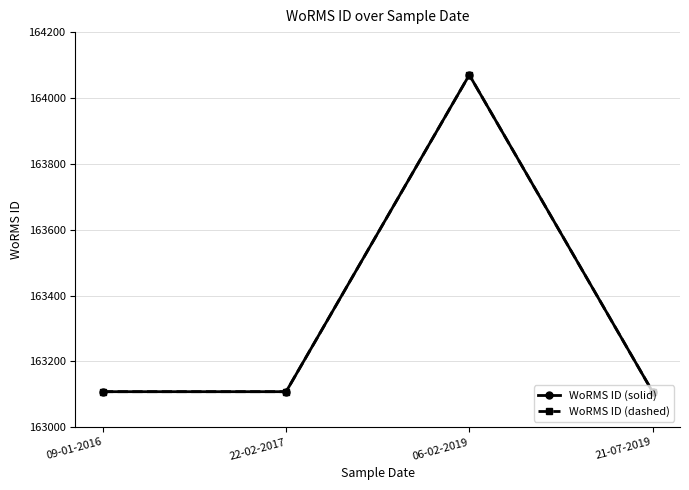

Does the chart have visible grid lines?

Yes